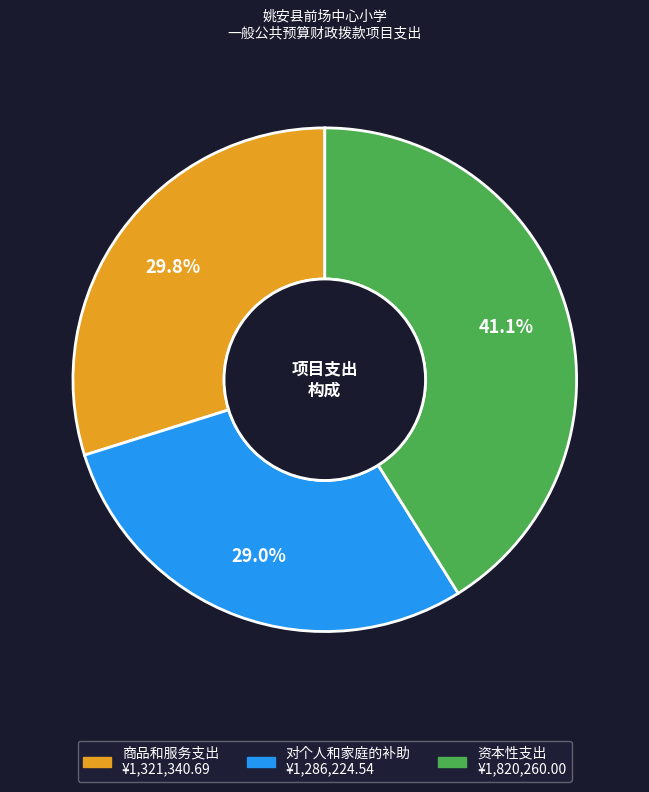

True or false: 对个人和家庭的补助 accounts for 29% of the total.

True